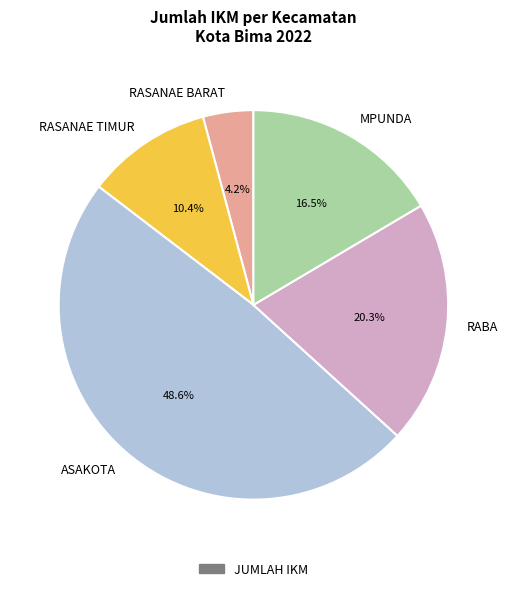

What is the ratio of the value at RASANAE TIMUR to the value at RABA?

0.5